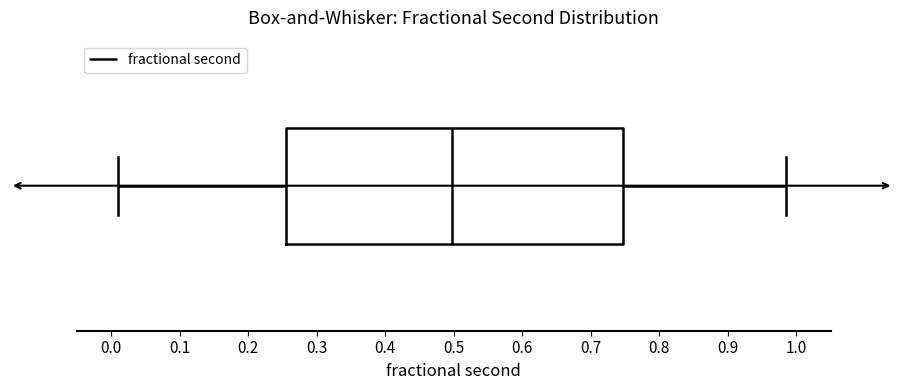

Transcribe this box plot: give where the median line is, the range the box spans, and where the two whiskers end, as read against the x-axis. The values are not printed on the chart, so give them approximately, as read against the axis.

median 0.50, box 0.25 to 0.75, whiskers 0.01 to 0.98